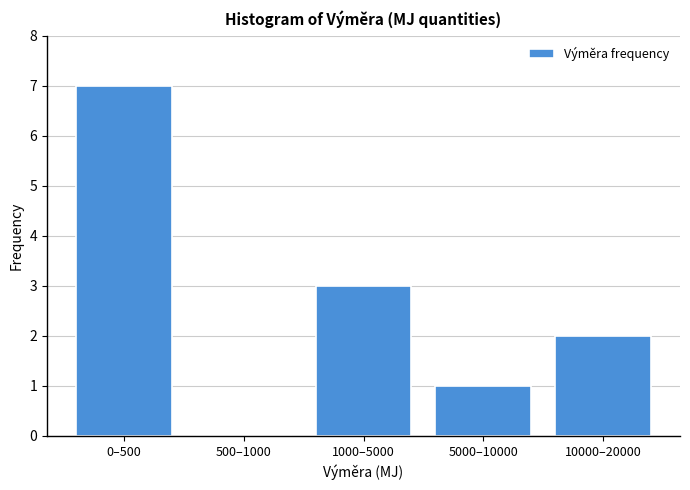

Reading left to right, list all the values displayed in this chart.

0–500=7	500–1000=0	1000–5000=3	5000–10000=1	10000–20000=2